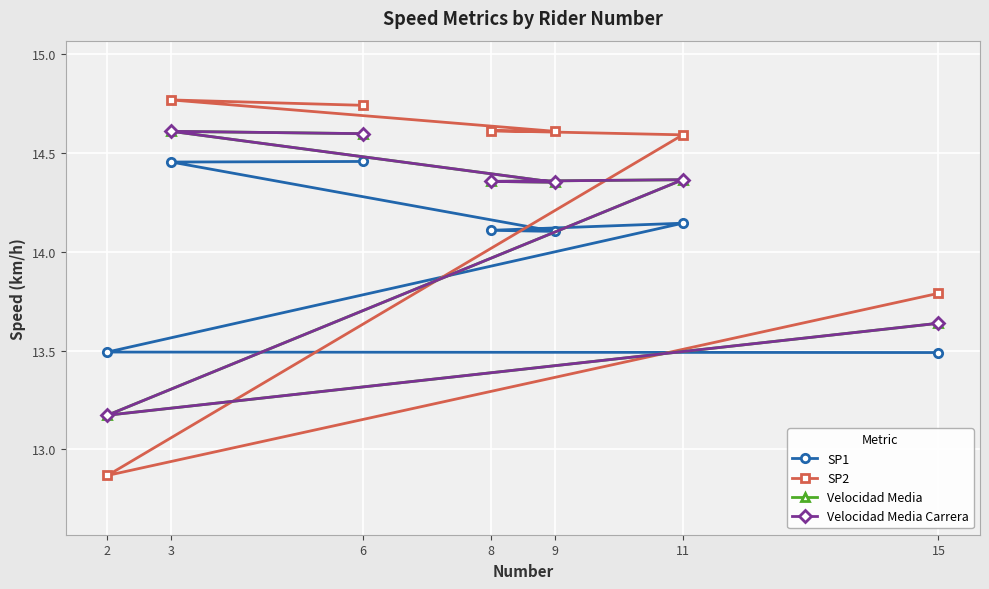

At which label is SP2 closest to 13?

2